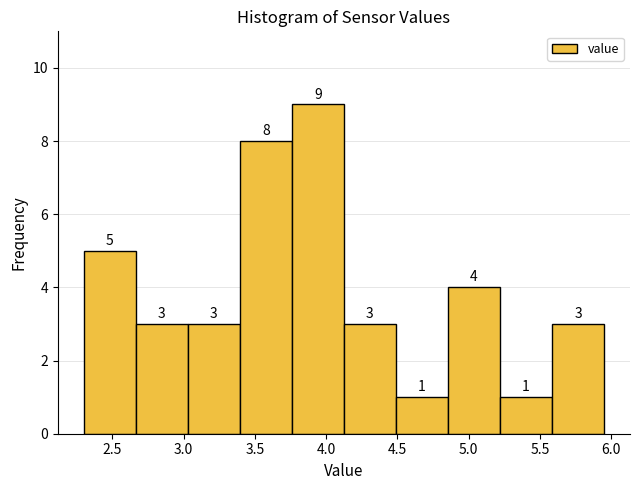

Which range on the x-axis has the tallest bar?

3.760 to 4.125